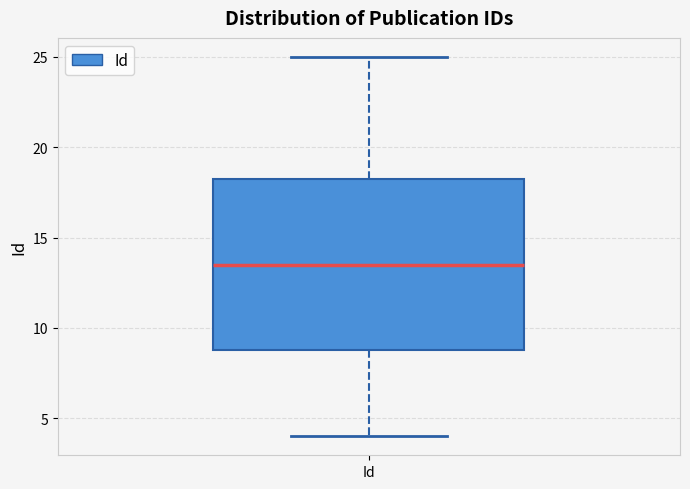

Read this box plot against the y-axis: the position of the median line, the range covered by the box, and the ends of both whiskers. The values are not printed on the chart, so give them approximately, as read against the axis.

median 13.5, box 9.0 to 18.5, whiskers 4.0 to 25.0